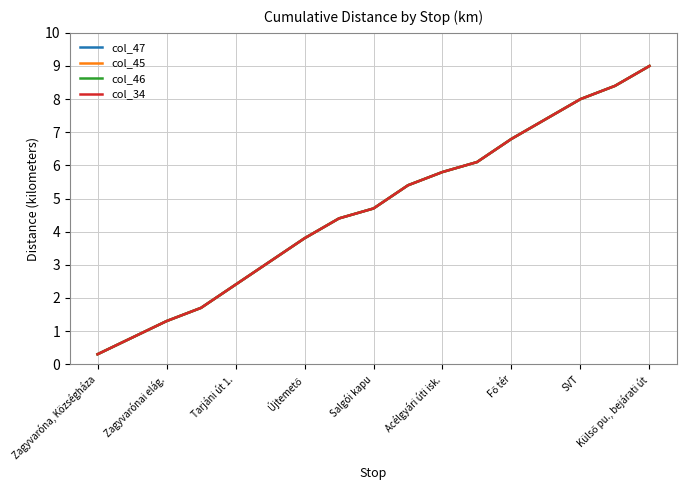

Is this an area chart (filled region under the line)?

No